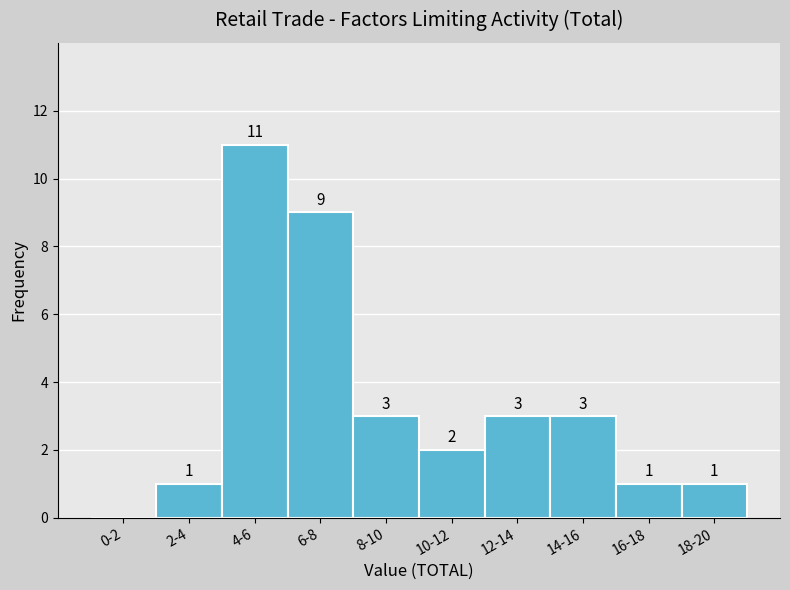

Reading right to left, list all the values displayed in this chart.

18-20=1	16-18=1	14-16=3	12-14=3	10-12=2	8-10=3	6-8=9	4-6=11	2-4=1	0-2=0